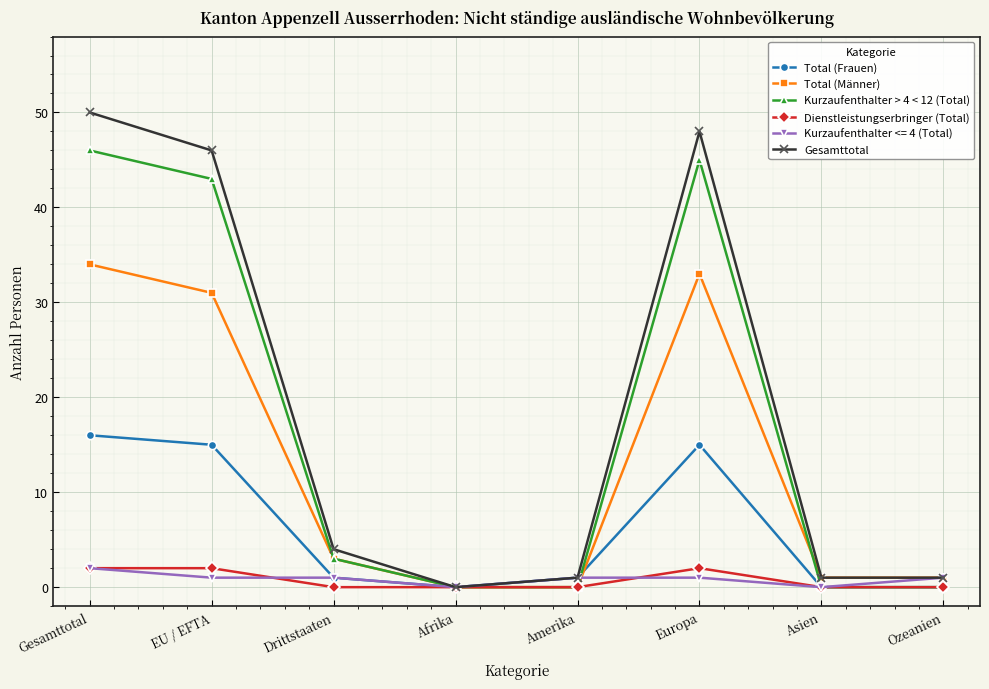

Where is the first local minimum for Total (Frauen)?

Afrika